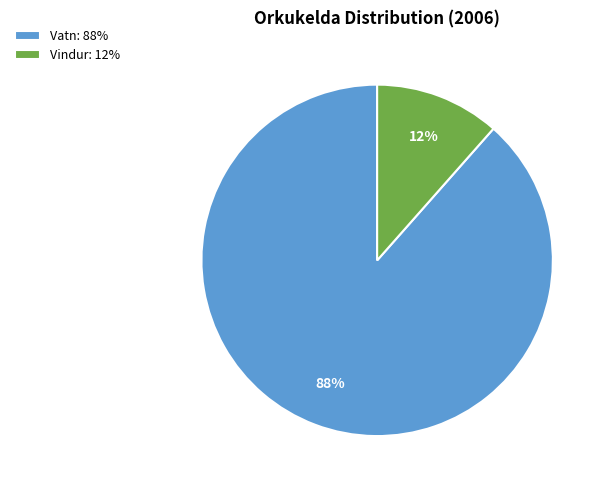

What is the smallest slice in the pie chart?

Vindur: 12%